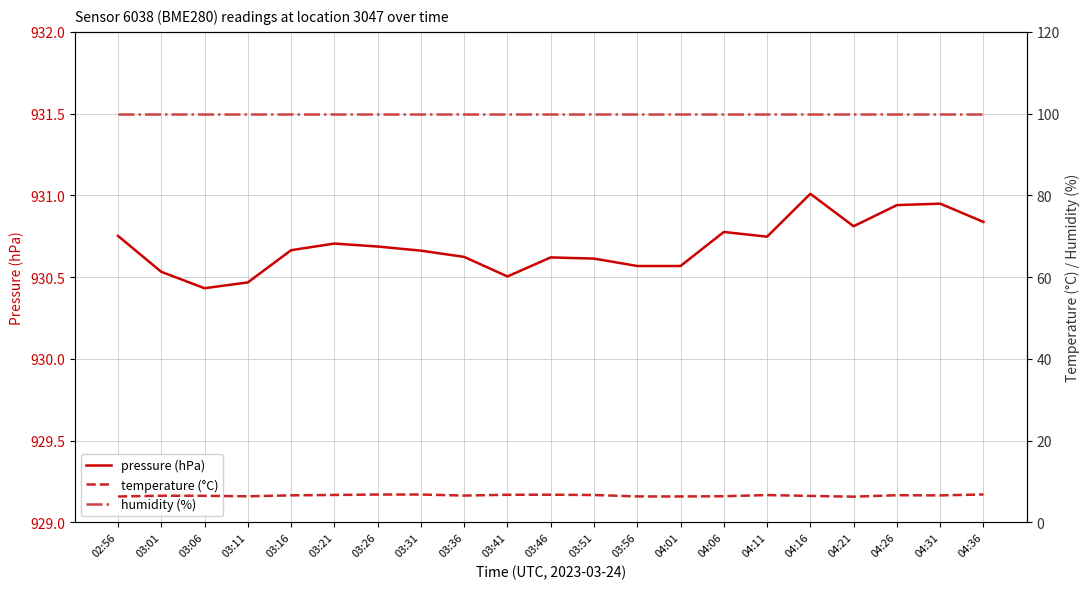

What is the greatest value displayed?

931.0